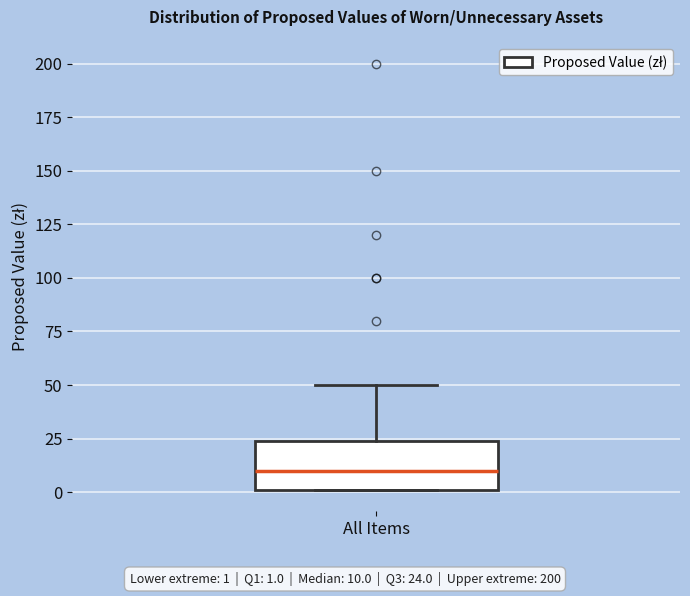

Where does the median line of the box for All Items sit on the y-axis? The values are not printed on the chart, so give them approximately, as read against the axis.

10